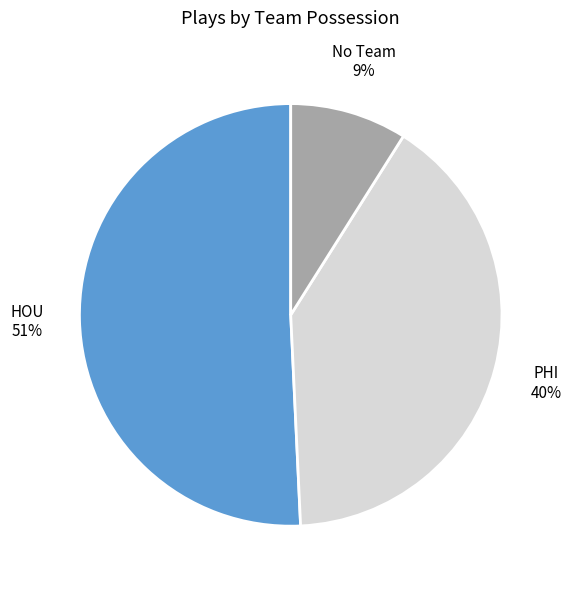

To the nearest percent, what is the difference between the largest and smallest slice percentages?

42%